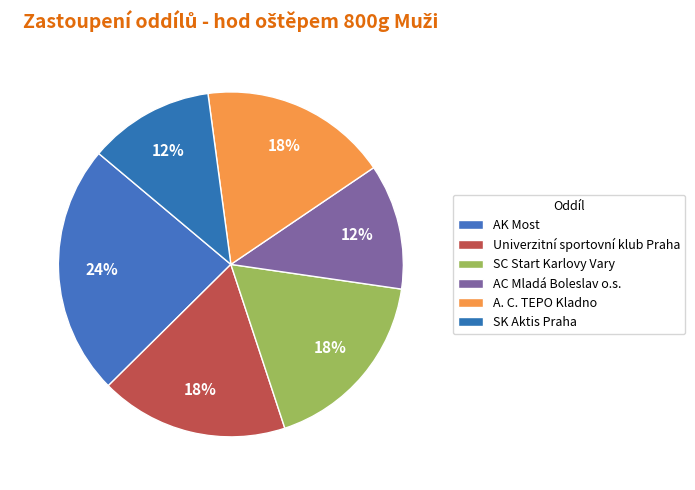

What percentage is the SC Start Karlovy Vary slice, to the nearest percent?

18%